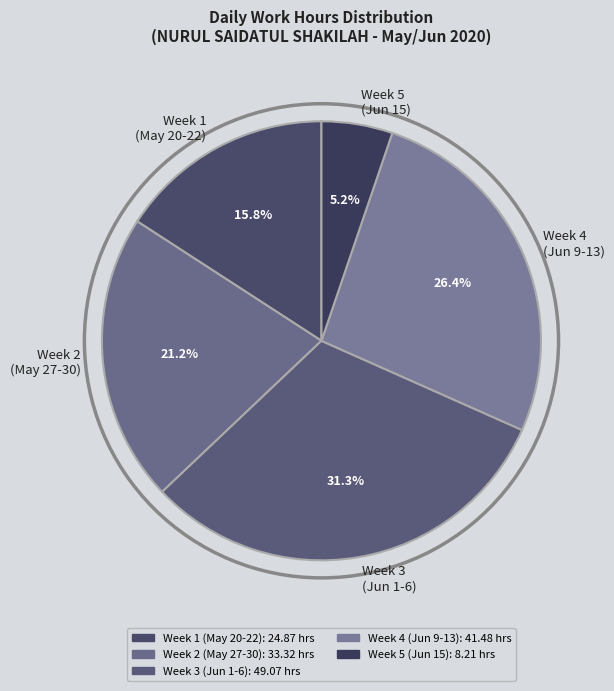

Rank the categories by value from lowest to highest.

Week 5 (Jun 15), Week 1 (May 20-22), Week 2 (May 27-30), Week 4 (Jun 9-13), Week 3 (Jun 1-6)